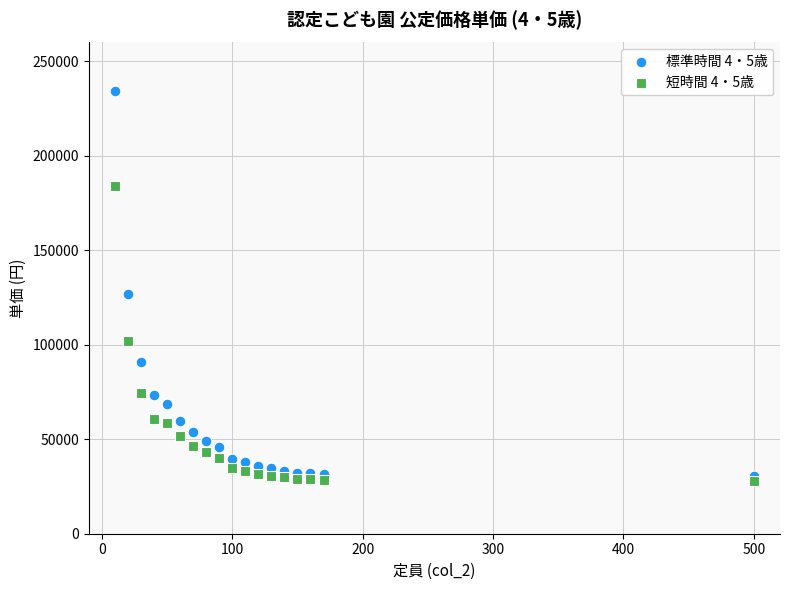

Which series contains the highest Y value?

標準時間 4・5歳